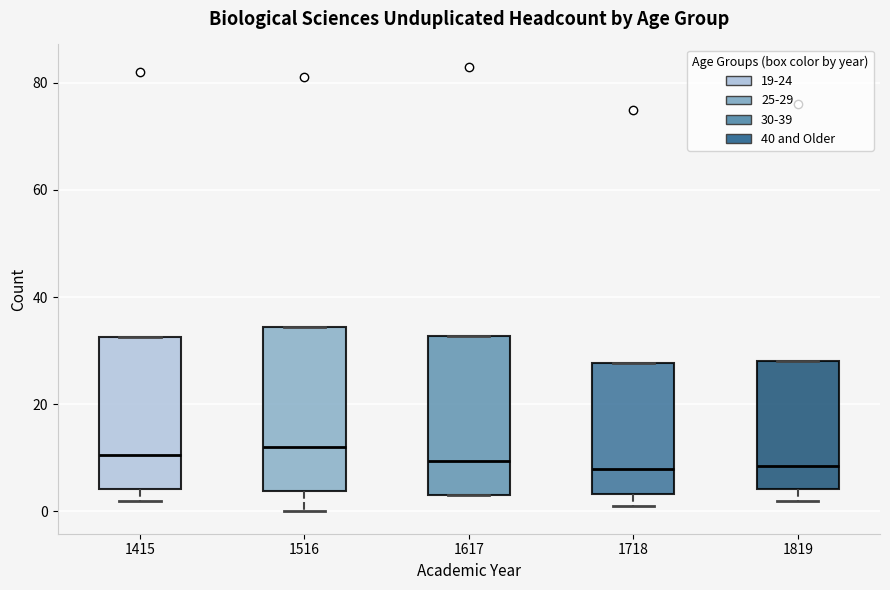

Where is the lower edge of the box at x = 1819 on the y-axis? The values are not printed on the chart, so give them approximately, as read against the axis.

4